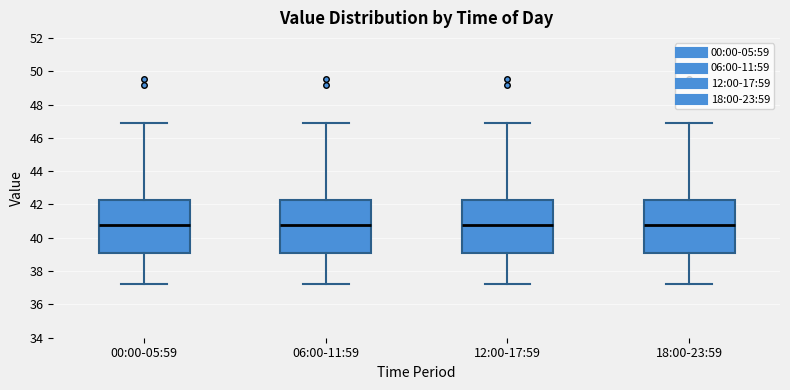

Reading left to right, transcribe this box plot: for each box, give where its median line is, the range the box spans, and where its two whiskers end, as read against the y-axis. The values are not printed on the chart, so give them approximately, as read against the axis.

00:00-05:59: median 40.8, box 39.0 to 42.2, whiskers 37.2 to 47.0
06:00-11:59: median 40.8, box 39.0 to 42.2, whiskers 37.2 to 47.0
12:00-17:59: median 40.8, box 39.0 to 42.2, whiskers 37.2 to 47.0
18:00-23:59: median 40.8, box 39.0 to 42.2, whiskers 37.2 to 47.0